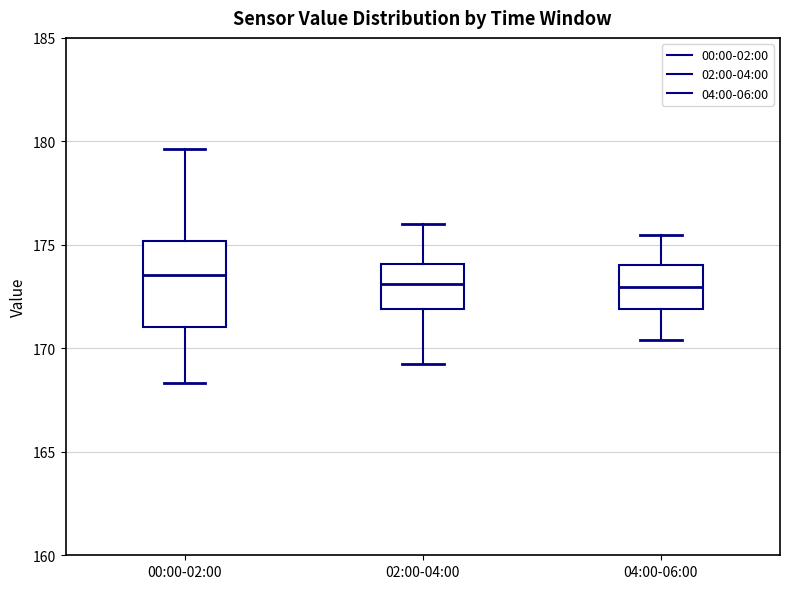

Comparing the boxes themselves (not the whiskers), which one is the tallest?

00:00-02:00